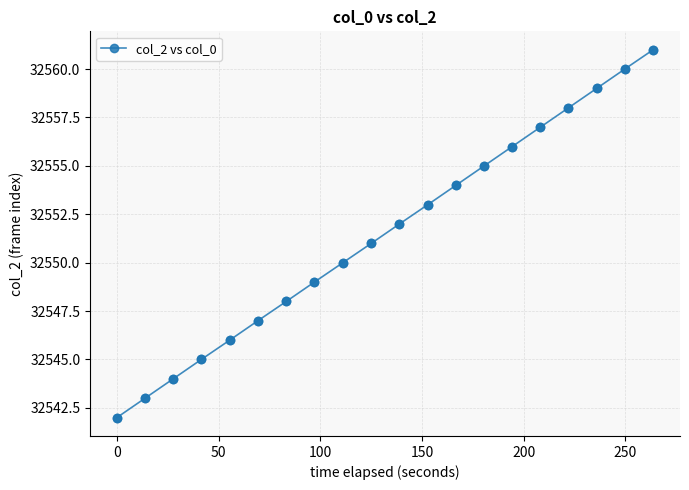

True or false: there are more than 0 points higher than both neighbors.

False